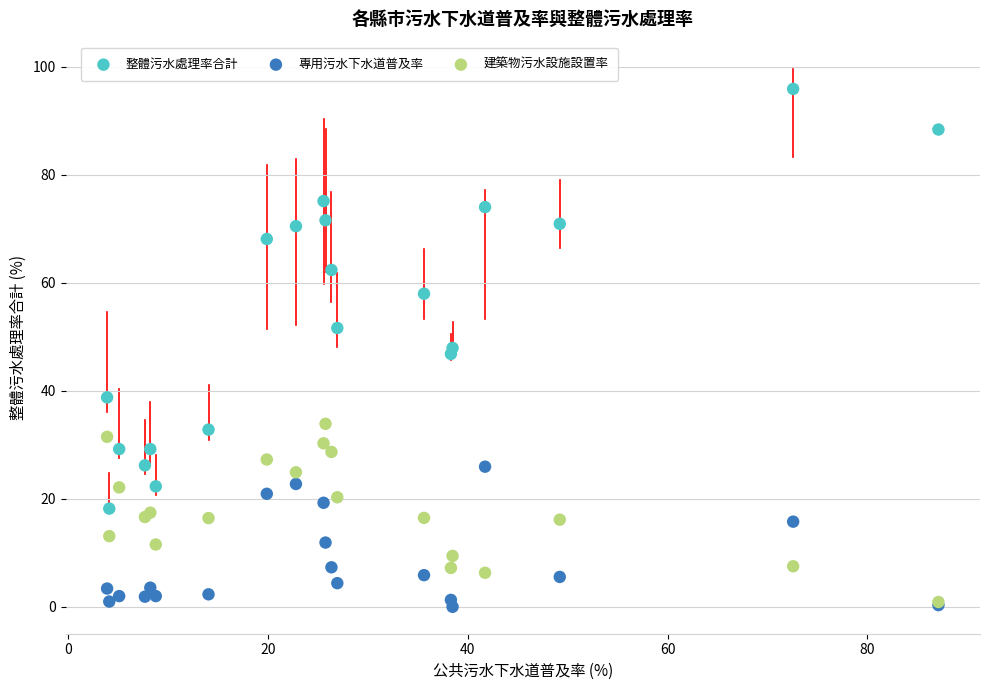

Which series has the widest spread of Y values?

整體污水處理率合計